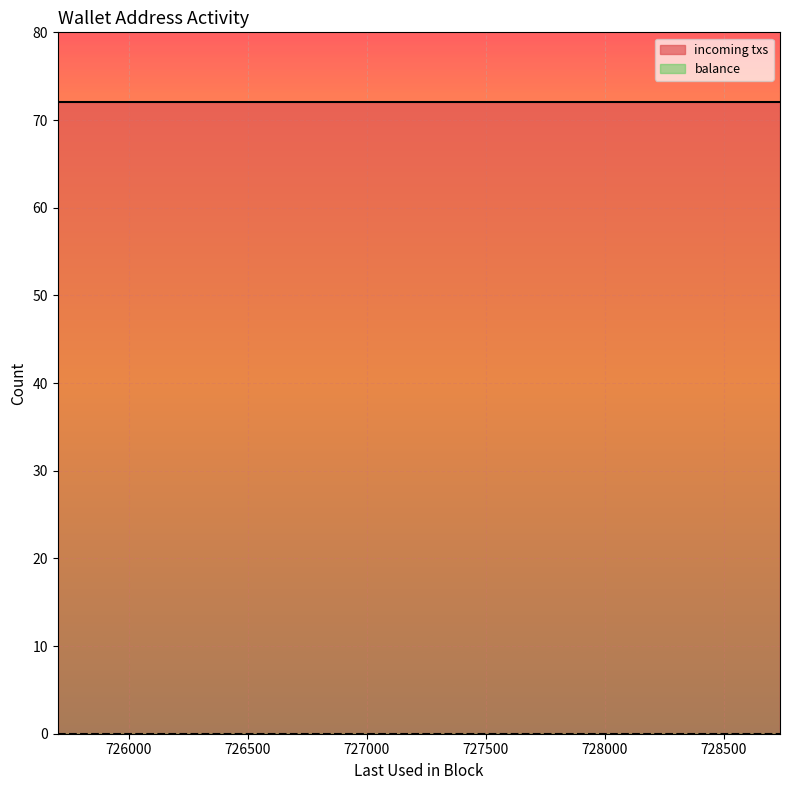

True or false: incoming txs and balance intersect in this chart.

False